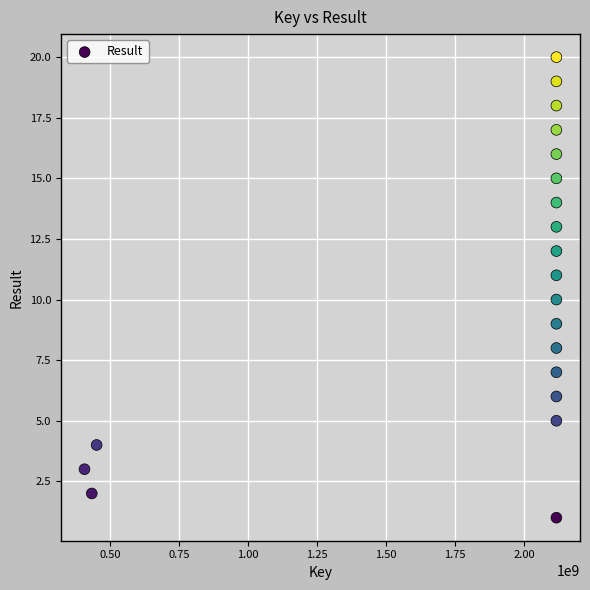

What is the range of X values (max minus min)?

1711272959